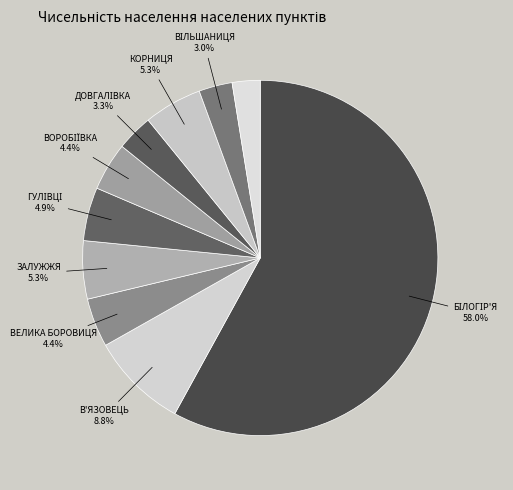

How many slices are in this pie chart?

10